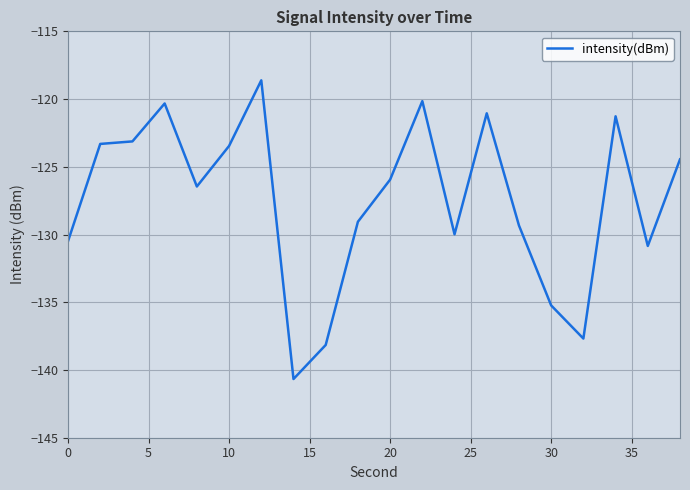

What is the minimum value shown in the chart?

-140.7